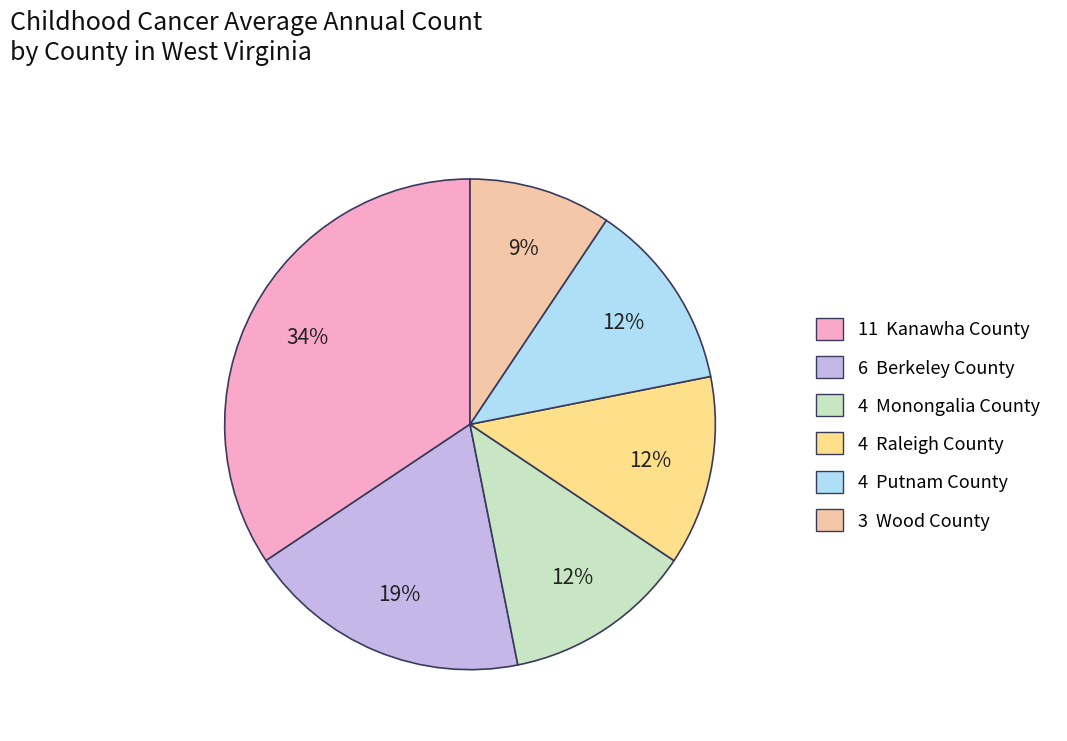

Count the number of slices in the pie.

6